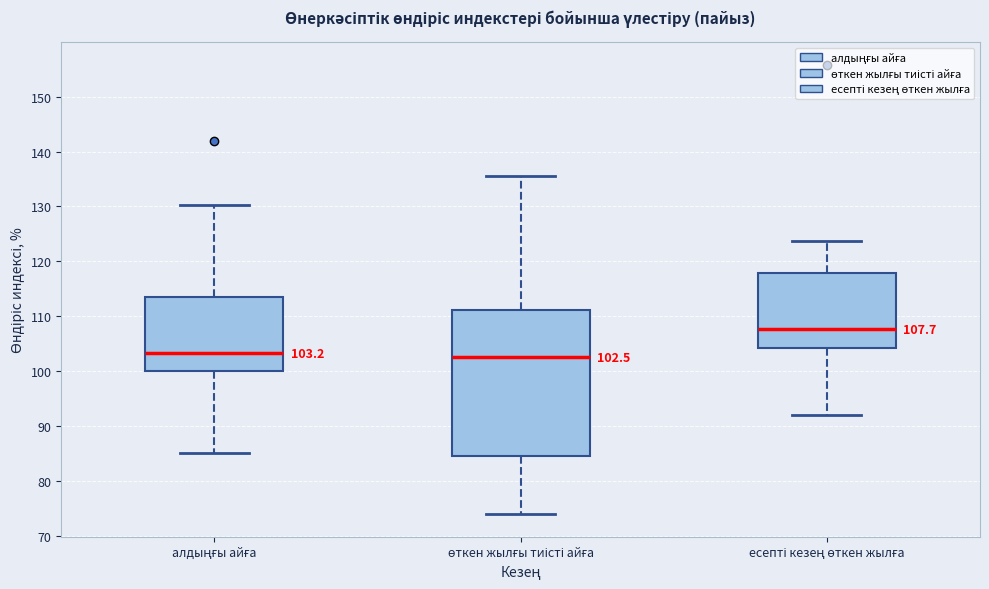

Comparing the boxes themselves (not the whiskers), which one is the tallest?

өткен жылғы тиісті айға